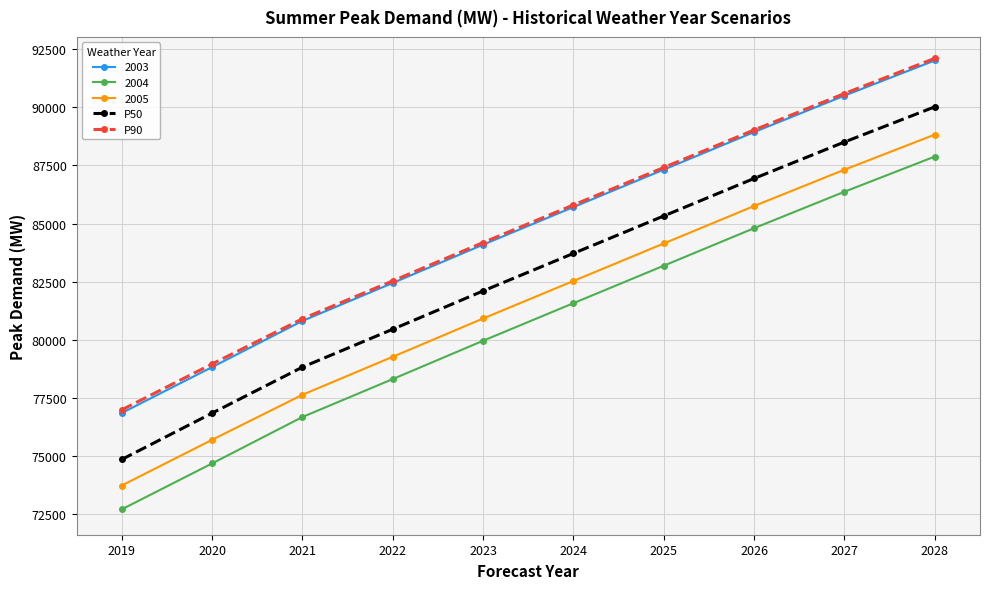

Is it true that P50 equals 123380.6 at 2026?

False